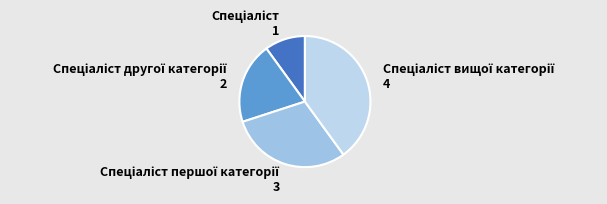

Is there a majority slice in this chart?

No